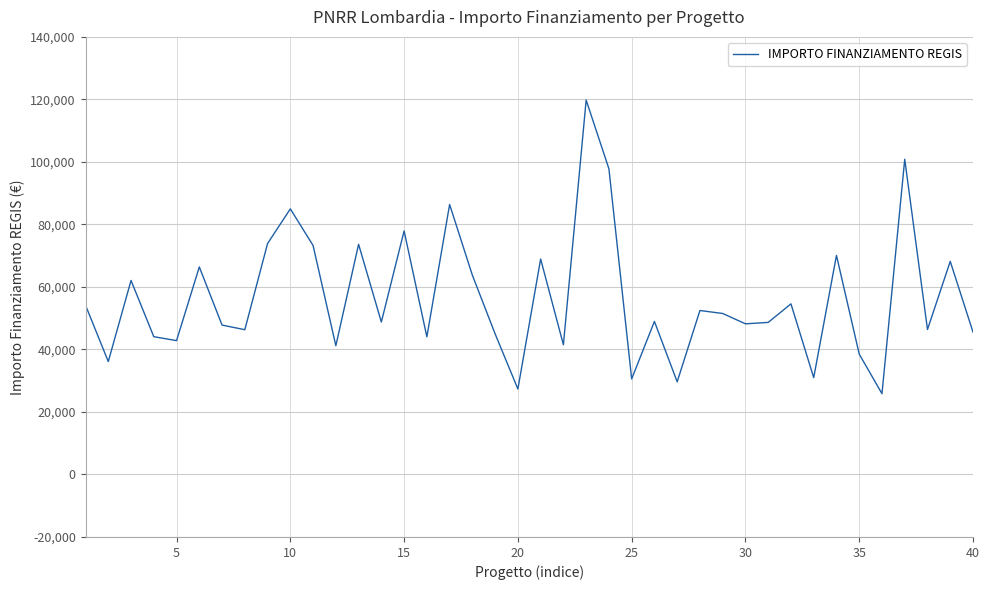

What is the smallest value displayed?

25842.4